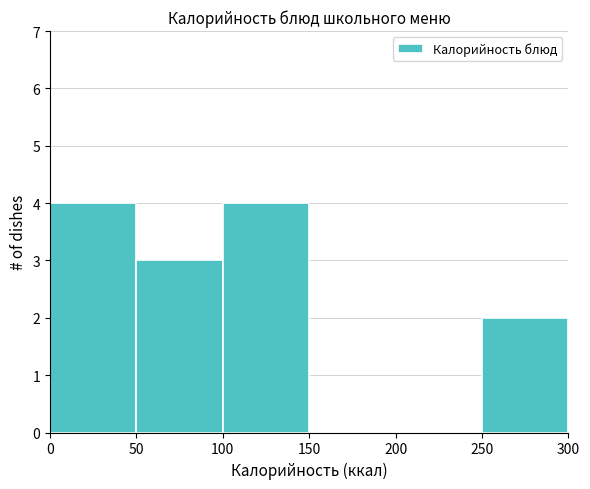

Reading left to right, list every bar in this chart as the range it spans on the x-axis followed by its height. The values are not printed on the chart, so give them approximately, as read against the axis.

0 to 50: 4
50 to 100: 3
100 to 150: 4
150 to 200: 0
200 to 250: 0
250 to 300: 2